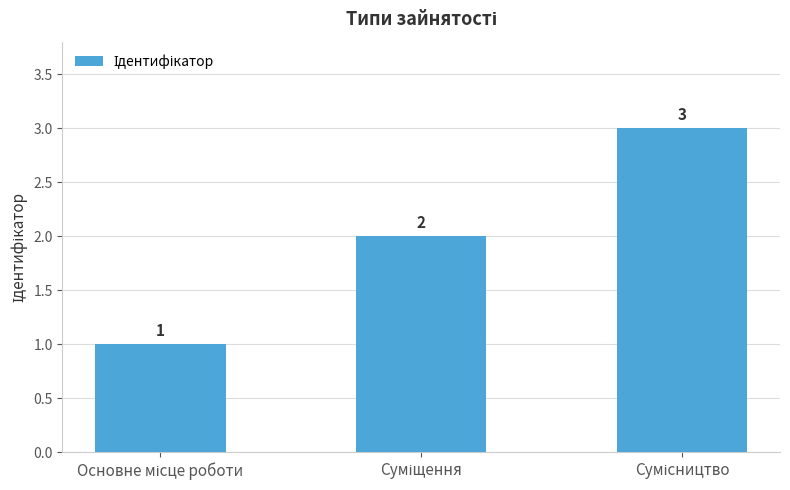

Count the values in the range 1 to 3.

3